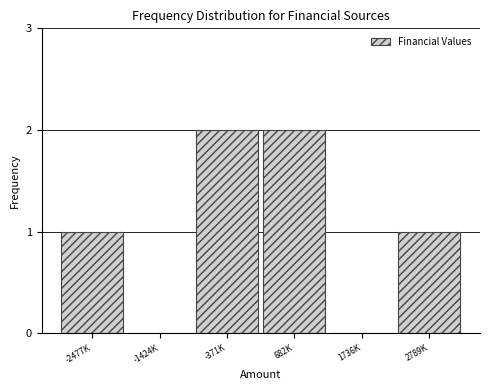

Reading right to left, what are all the values shown in this chart?

2789K=1	1736K=0	682K=2	-371K=2	-1424K=0	-2477K=1